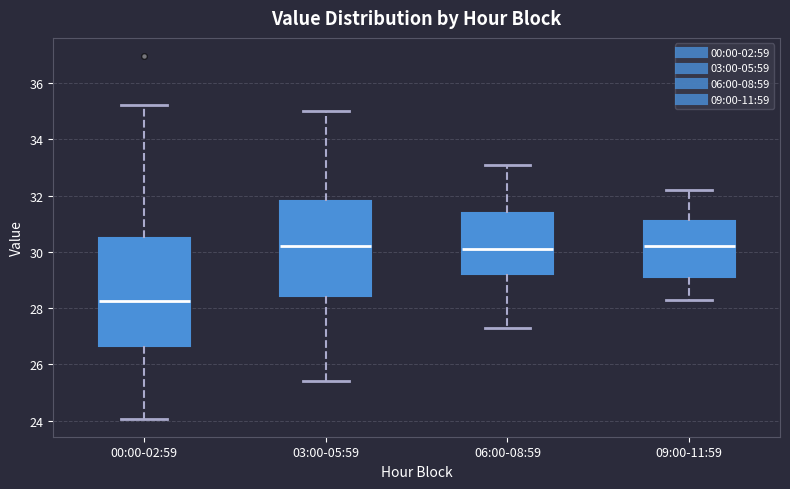

Which box is the tallest, from its lower edge to its upper edge?

00:00-02:59